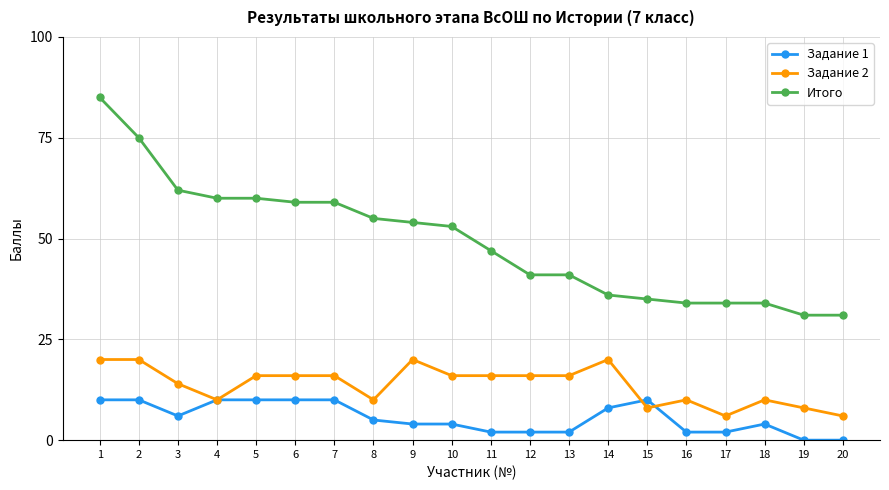

True or false: Задание 1 and Итого intersect in this chart.

False